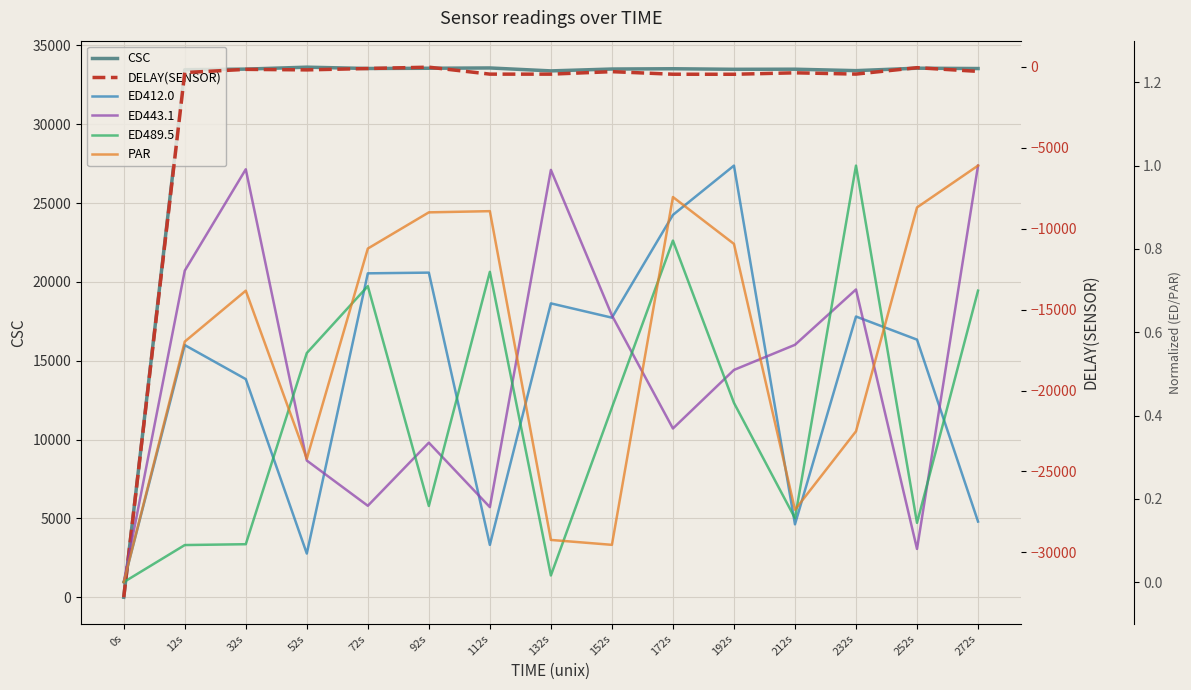

Which series has the largest total across all categories?

CSC